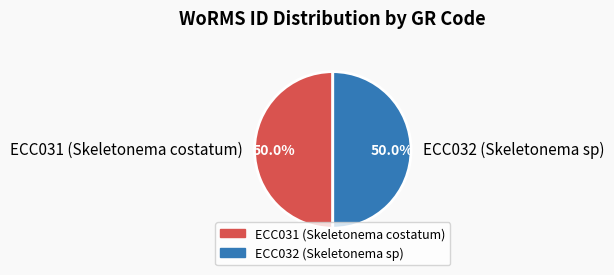

What is the ratio of the value at ECC031 (Skeletonema costatum) to the value at ECC032 (Skeletonema sp)?

1.0